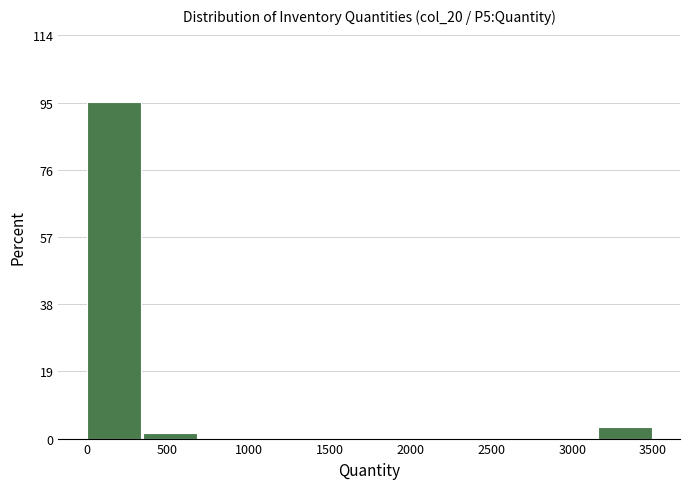

Reading left to right, transcribe this chart: for each bar, give the range it covers on the x-axis and its height. Neither the bar edges nor the heights are printed on the chart, so give them approximately, as read against the axes.

0 to 350: 96
350 to 700: under 2
700 to 1050: 0
1050 to 1400: 0
1400 to 1750: 0
1750 to 2100: 0
2100 to 2450: 0
2450 to 2800: 0
2800 to 3150: 0
3150 to 3500: 4